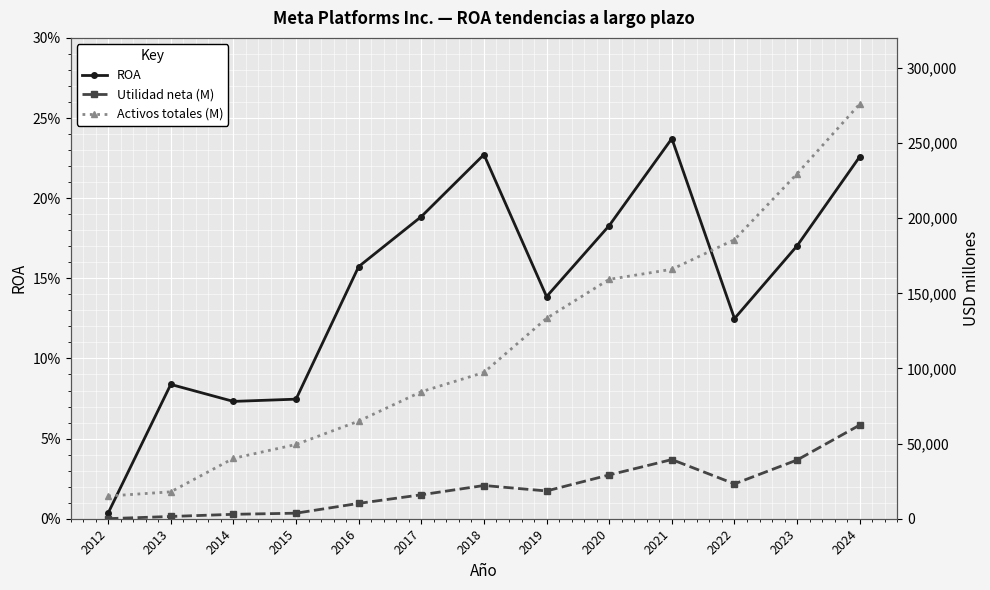

True or false: ROA has a value of 0.1 at 2020.

False